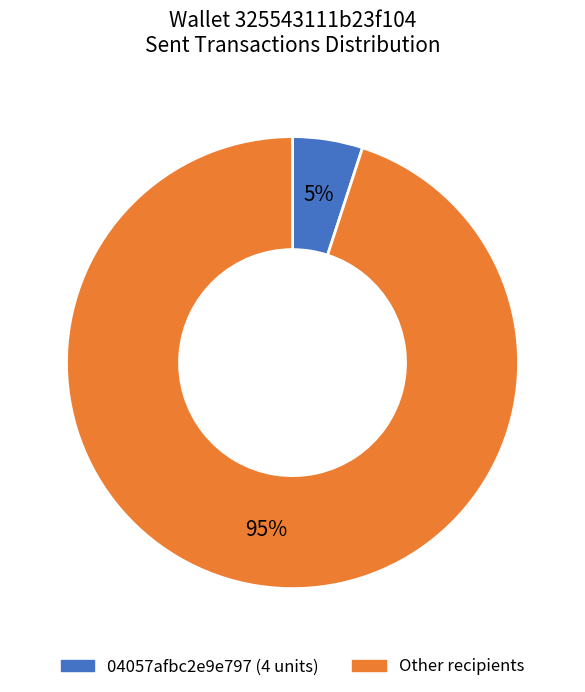

To the nearest percent, what is the average slice percentage?

50%